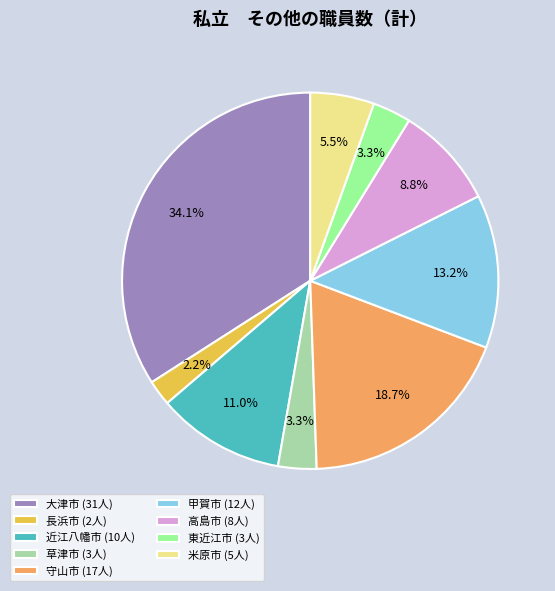

Which has a higher value, 守山市 (17人) or 東近江市 (3人)?

守山市 (17人)